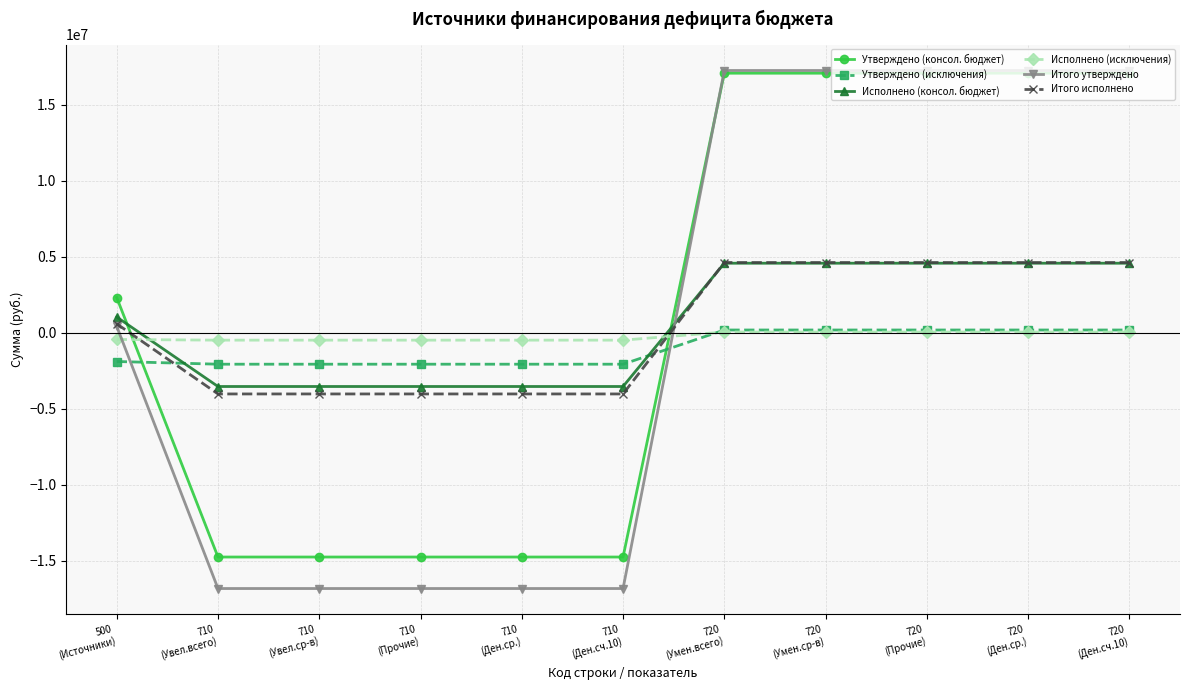

What is the value of the Утверждено (исключения) point at the 9th from the left?

177300.0